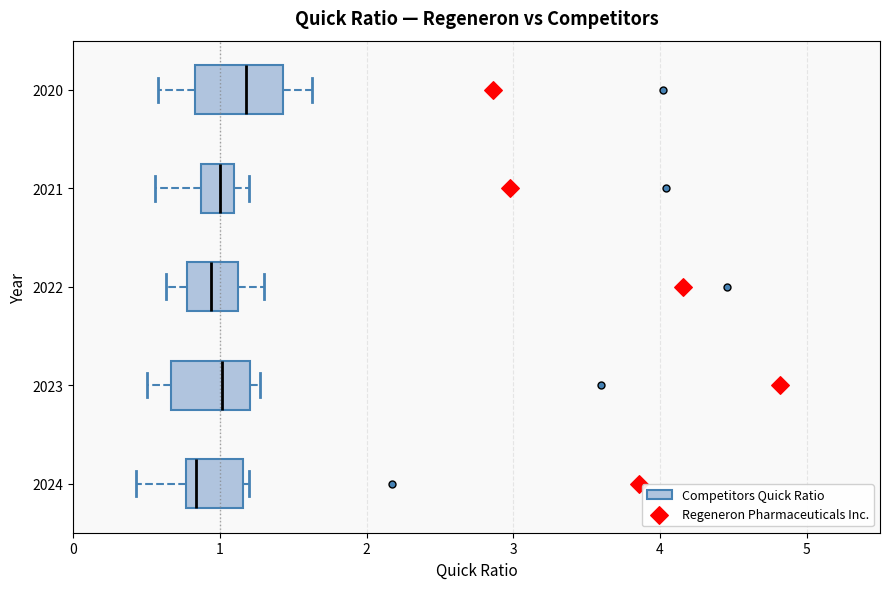

Where is the left edge of the box at y = 2020 on the x-axis? The values are not printed on the chart, so give them approximately, as read against the axis.

0.8